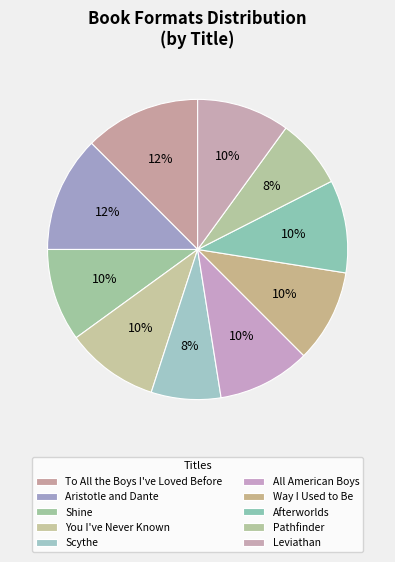

To the nearest percent, what portion does Shine represent?

10%